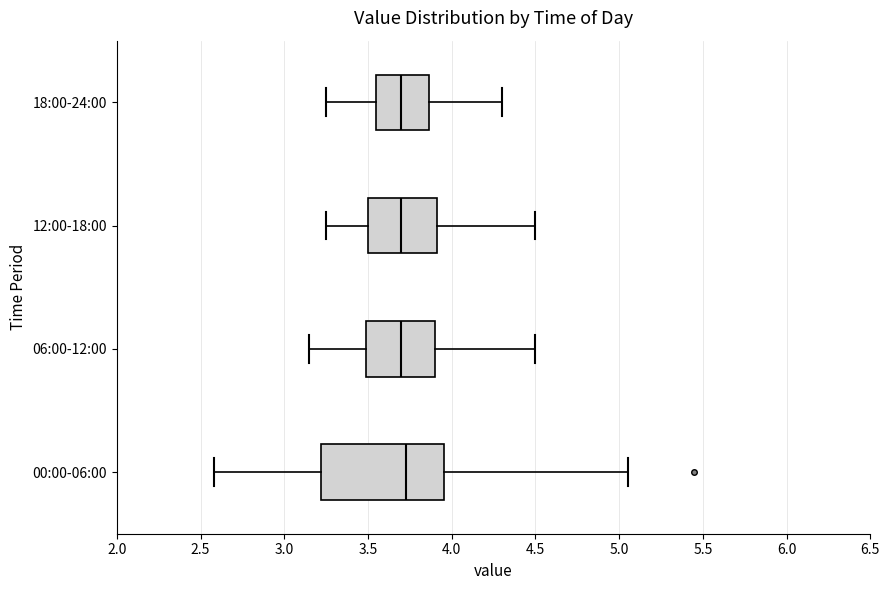

Reading bottom to top, transcribe this box plot: for each box, give where its median line is, the range the box spans, and where its two whiskers end, as read against the x-axis. The values are not printed on the chart, so give them approximately, as read against the axis.

00:00-06:00: median 3.75, box 3.20 to 3.95, whiskers 2.60 to 5.05
06:00-12:00: median 3.70, box 3.50 to 3.90, whiskers 3.15 to 4.50
12:00-18:00: median 3.70, box 3.50 to 3.90, whiskers 3.25 to 4.50
18:00-24:00: median 3.70, box 3.55 to 3.85, whiskers 3.25 to 4.30